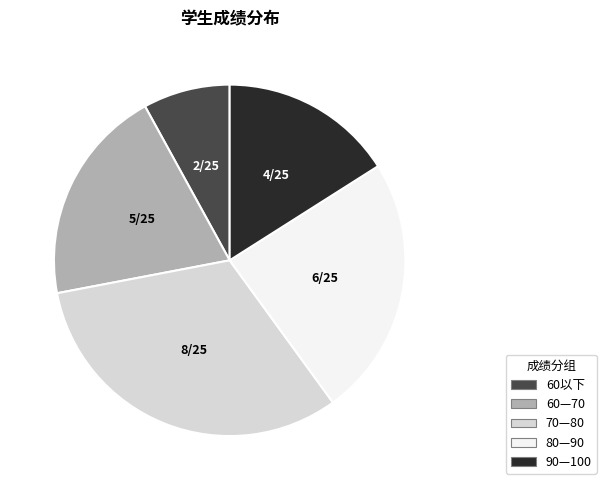

Is the sum of 60—70 and 90—100 greater than half?

No